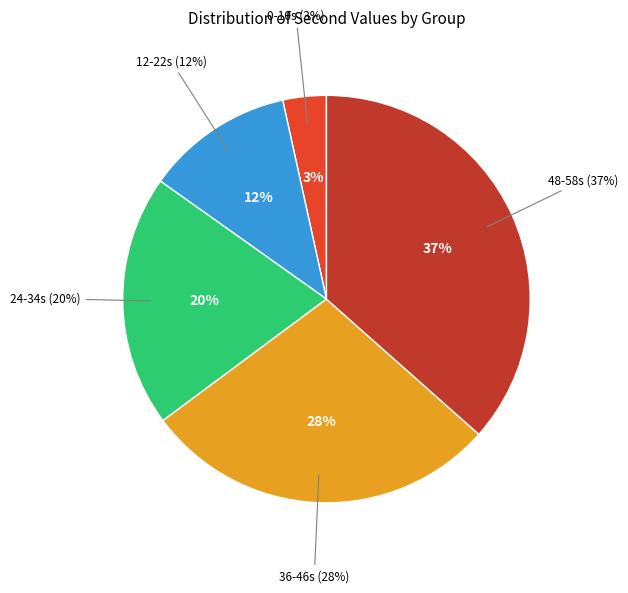

Approximately how many times larger is the value at 20 compared to 6?

3.3